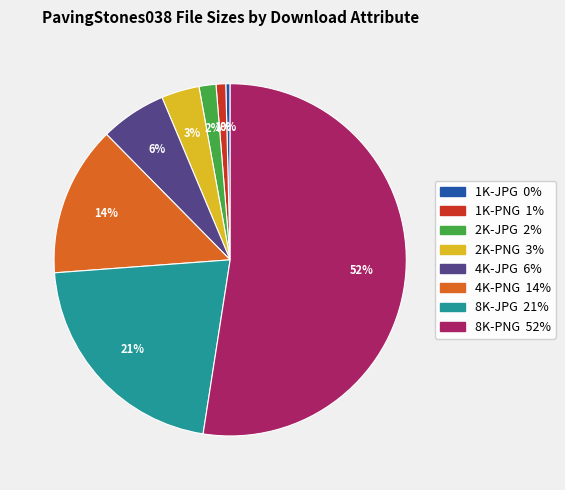

What is the majority slice?

8K-PNG